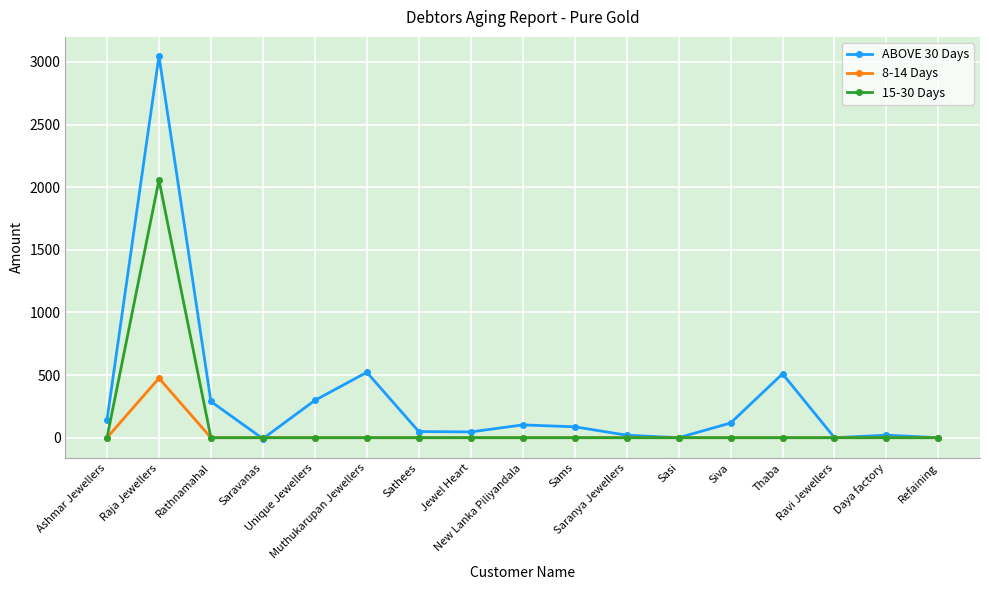

What is the label of the 13th point from the right?

Unique Jewellers